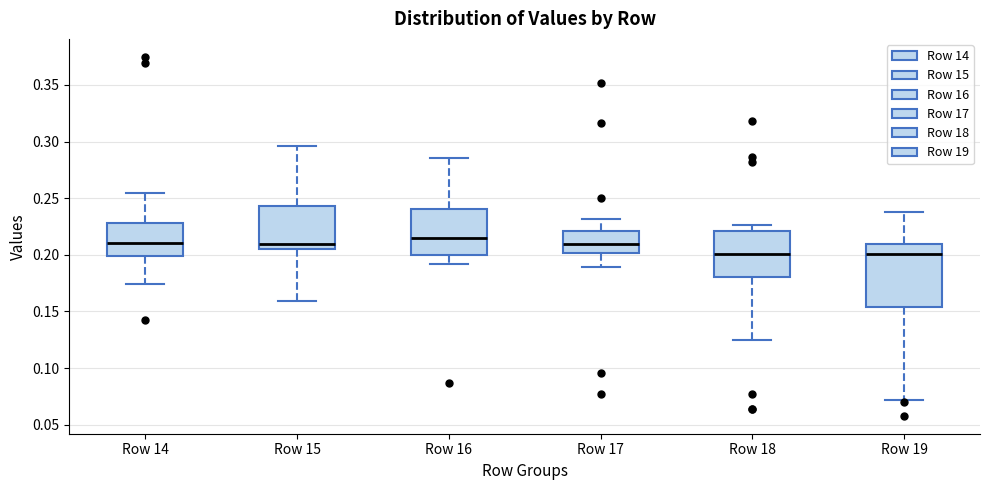

Reading left to right, transcribe this box plot: for each box, give where its median line is, the range the box spans, and where its two whiskers end, as read against the y-axis. The values are not printed on the chart, so give them approximately, as read against the axis.

Row 14: median 0.210, box 0.200 to 0.230, whiskers 0.175 to 0.255
Row 15: median 0.210, box 0.205 to 0.245, whiskers 0.160 to 0.295
Row 16: median 0.215, box 0.200 to 0.240, whiskers 0.190 to 0.285
Row 17: median 0.210, box 0.200 to 0.220, whiskers 0.190 to 0.230
Row 18: median 0.200, box 0.180 to 0.220, whiskers 0.125 to 0.225
Row 19: median 0.200, box 0.155 to 0.210, whiskers 0.070 to 0.240